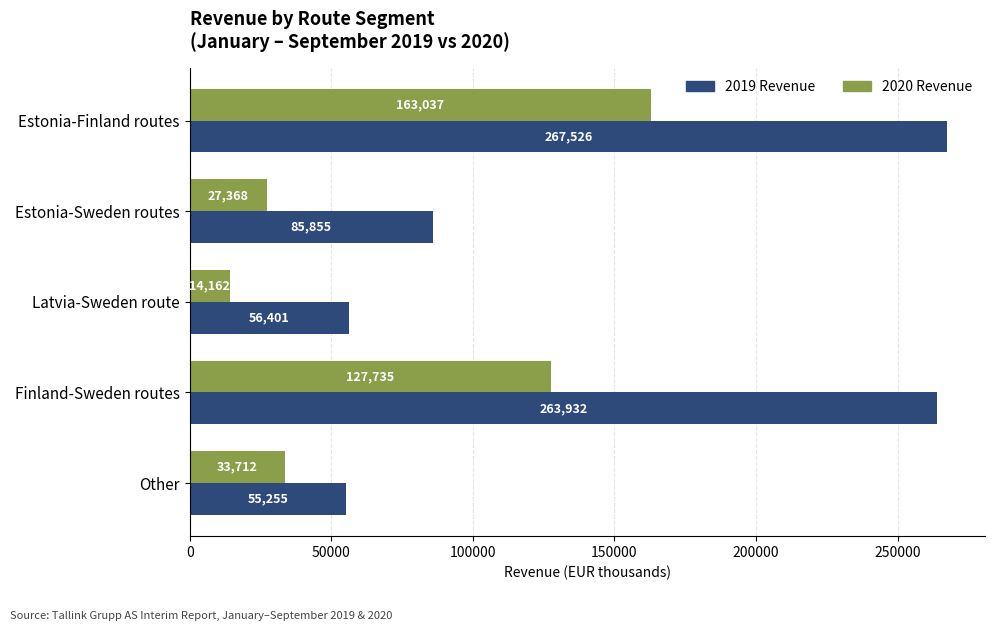

What is the difference between the maximum and minimum values in the 2020 Revenue series?

148875